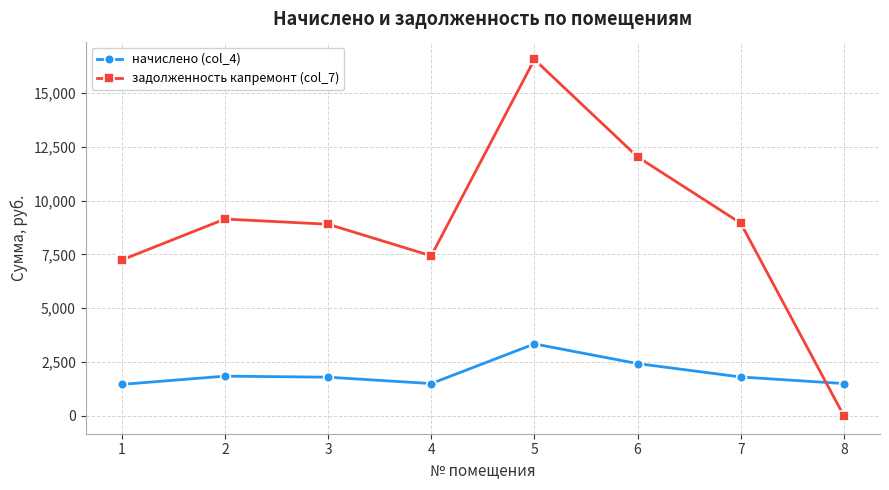

True or false: задолженность капремонт (col_7) has a value of 4554.1 at 3.

False